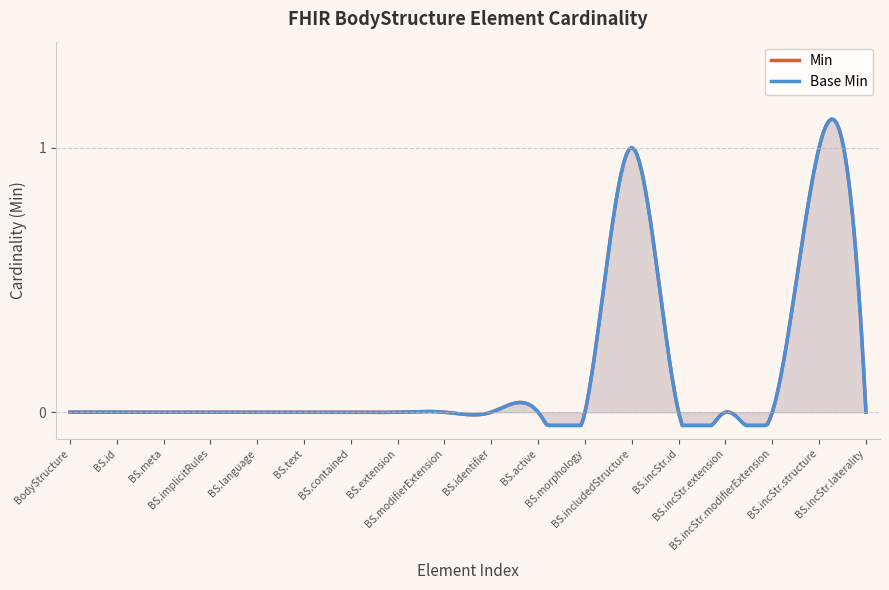

The Min series shows 0 at BodyStructure.implicitRules. True or false?

False